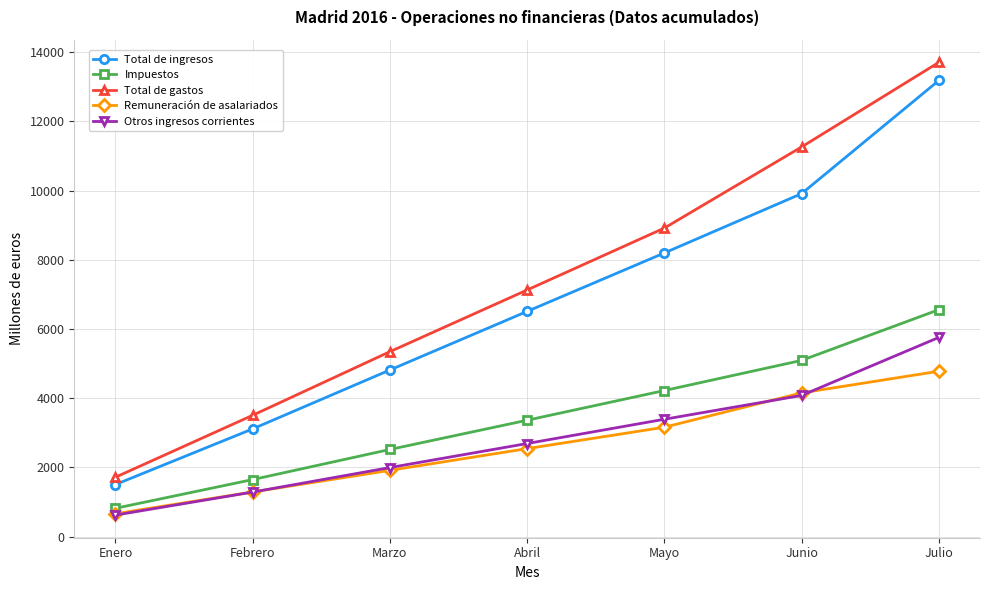

What is the difference between the maximum and minimum values in the Total de gastos series?

11988